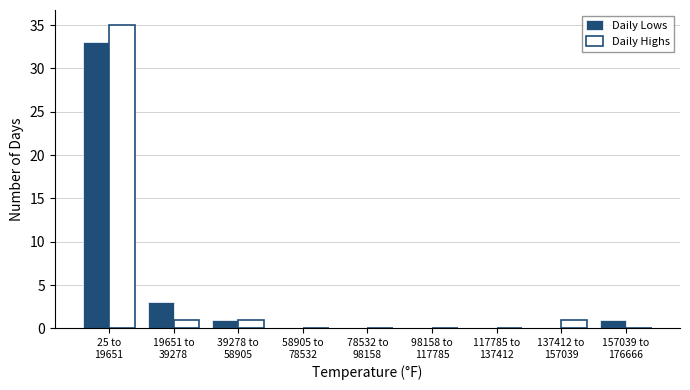

What is the sum of all Daily Lows values?

38